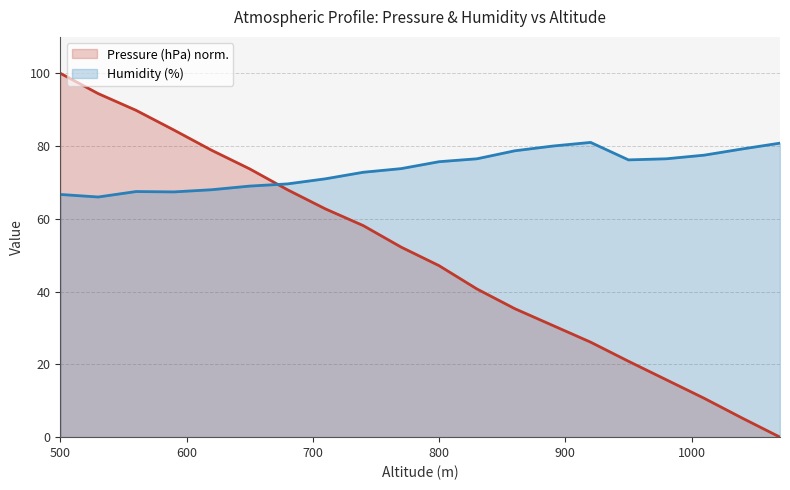

Reading right to left, list all the values displayed in this chart.

Pressure (hPa): 1070=0.0	1040=5.3	1010=10.7	980=15.8	950=20.9	920=26.1	890=30.7	860=35.3	830=40.7	800=47.1	770=52.2	740=58.1	710=62.7	680=68.0	650=73.7	620=78.8	590=84.4	560=89.8	530=94.4	500=100.0
Humidity (%): 1070=80.8	1040=79.2	1010=77.5	980=76.5	950=76.2	920=81.0	890=80.0	860=78.7	830=76.5	800=75.7	770=73.8	740=72.8	710=71.0	680=69.6	650=69.0	620=68.0	590=67.4	560=67.5	530=66.0	500=66.7